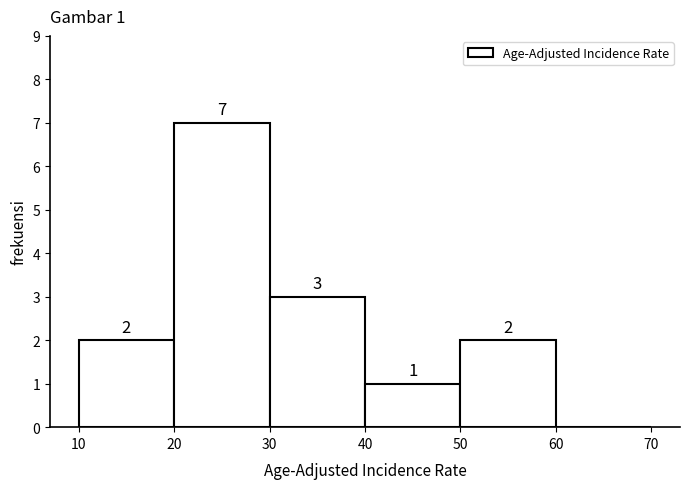

Over which range of the x-axis is the bar tallest?

20 to 30